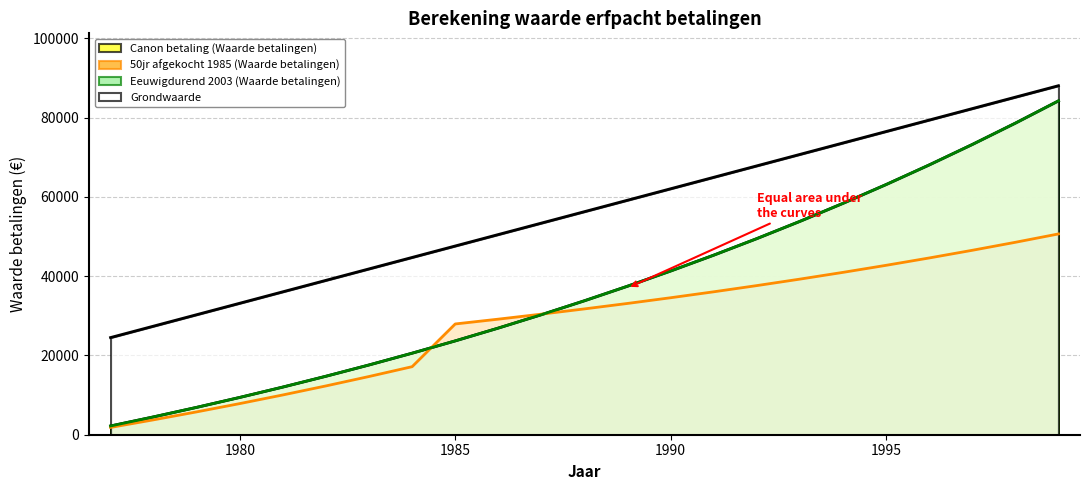

Count the number of categories in the chart.

23